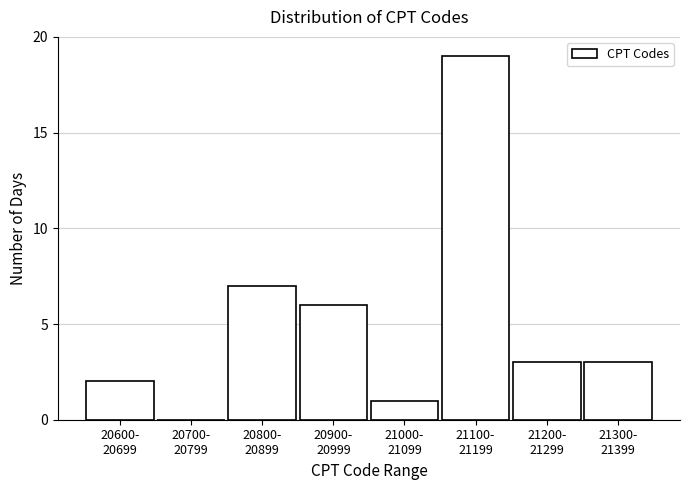

What is the maximum value shown in the chart?

19